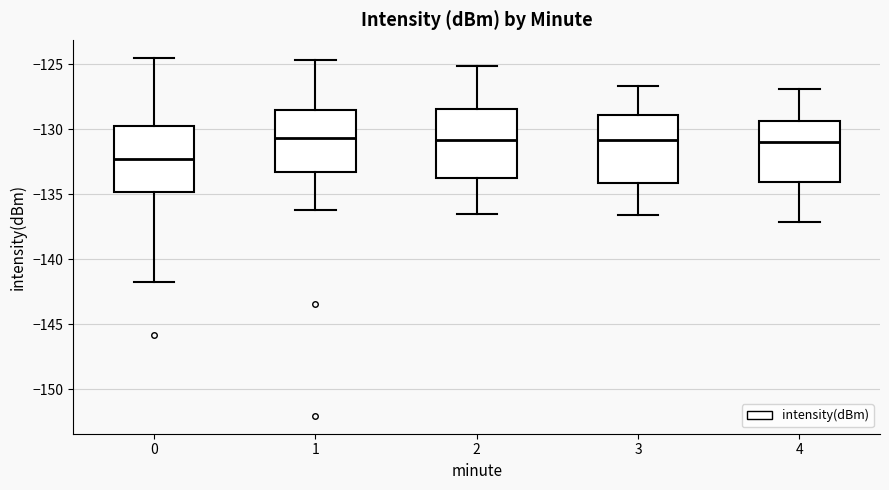

Reading left to right, transcribe this box plot: for each box, give where its median line is, the range the box spans, and where its two whiskers end, as read against the y-axis. The values are not printed on the chart, so give them approximately, as read against the axis.

0: median -132.0, box -135.0 to -129.5, whiskers -141.5 to -124.5
1: median -130.5, box -133.0 to -128.5, whiskers -136.0 to -124.5
2: median -131.0, box -133.5 to -128.5, whiskers -136.5 to -125.0
3: median -131.0, box -134.0 to -129.0, whiskers -136.5 to -126.5
4: median -131.0, box -134.0 to -129.5, whiskers -137.0 to -127.0